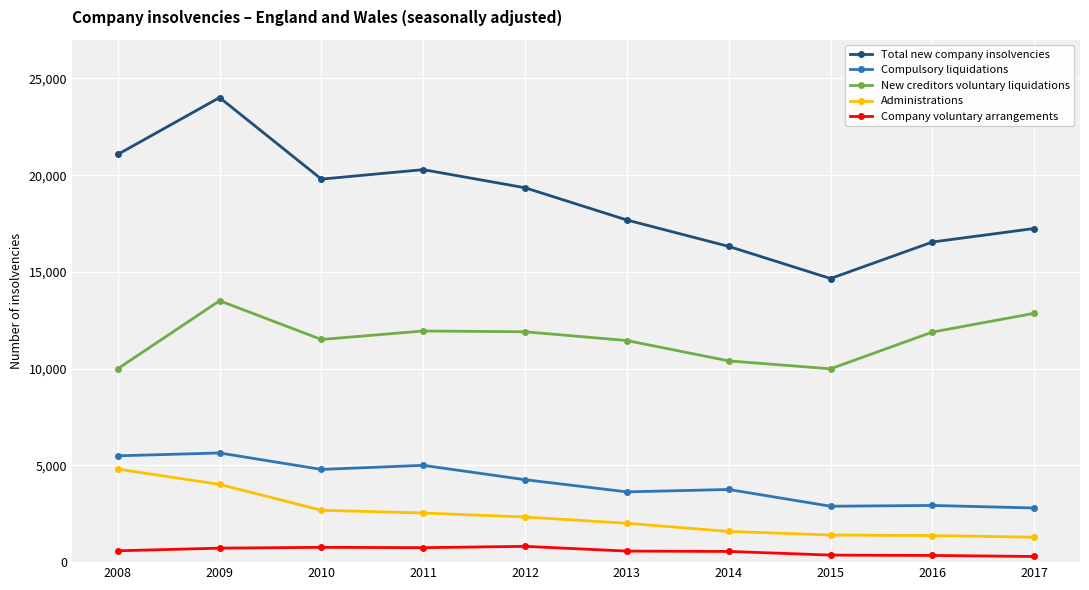

Which series changed the most between 2013 and 2015?

Total new company insolvencies